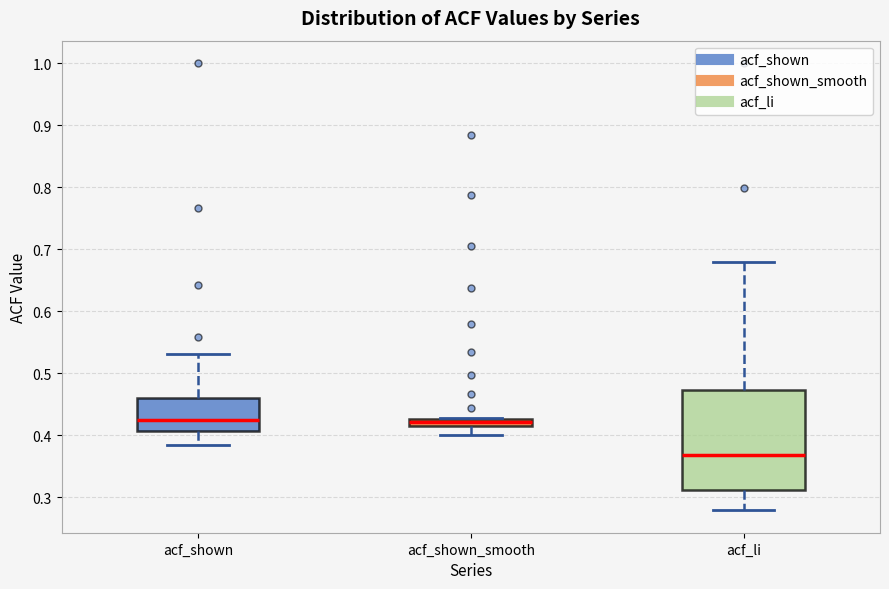

Comparing the boxes themselves (not the whiskers), which one is the tallest?

acf_li